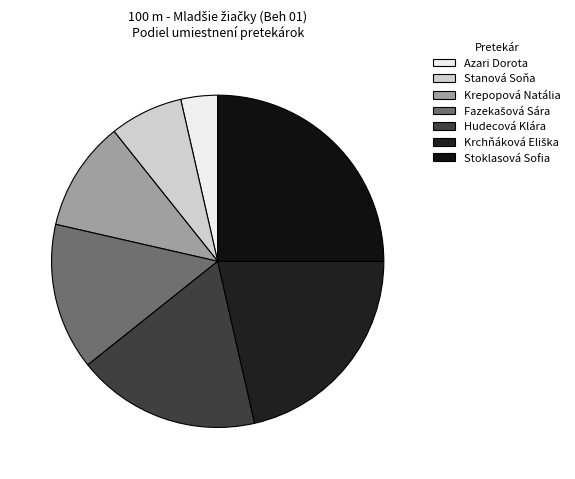

Does any single category account for the majority?

No